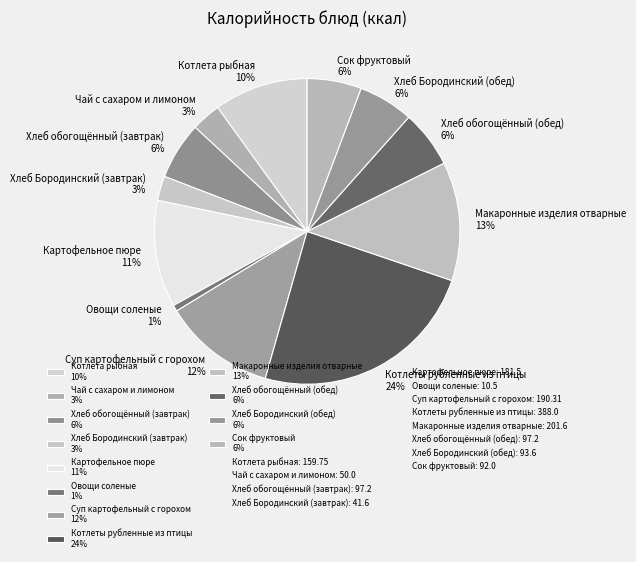

Is it true that Котлета рыбная is 1% of the pie?

False